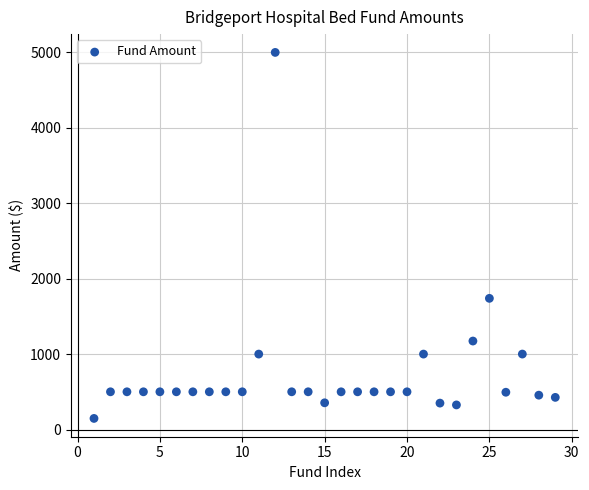

What is the range of X values (max minus min)?

28.0